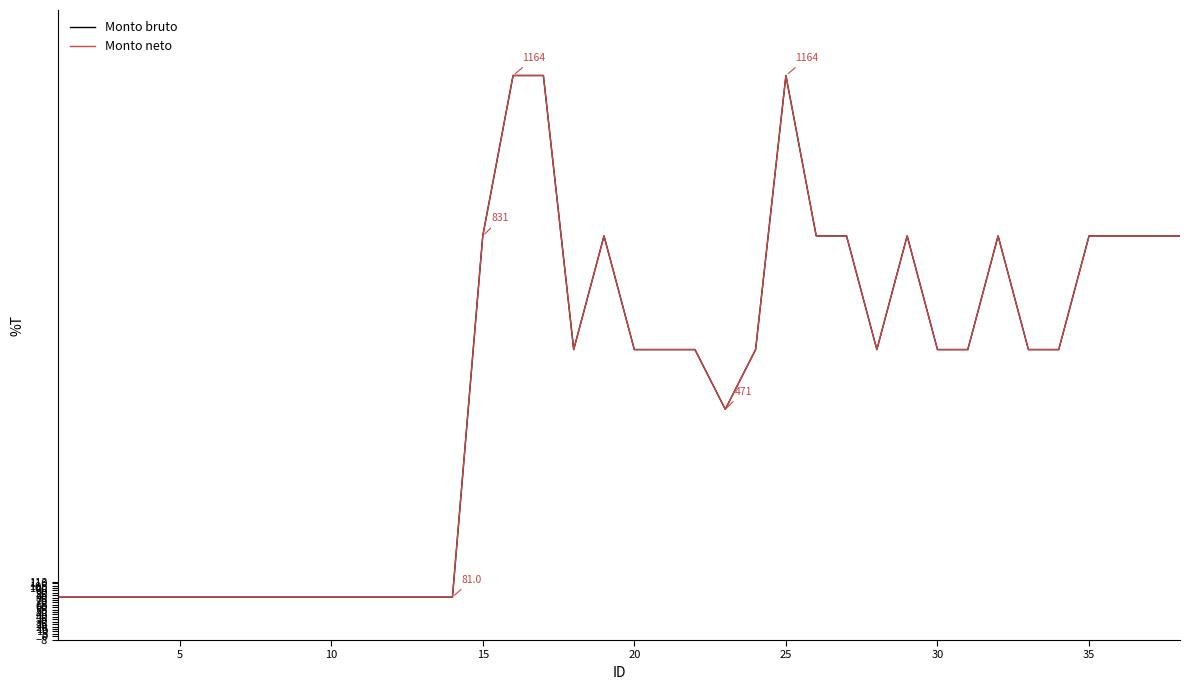

How many interior local valleys does the Monto bruto series have?

3